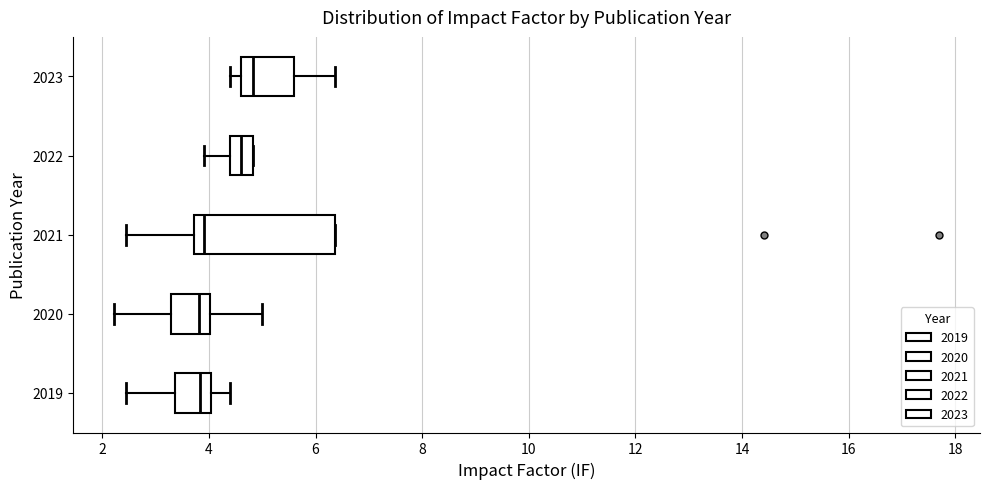

Reading bottom to top, transcribe this box plot: for each box, give where its median line is, the range the box spans, and where its two whiskers end, as read against the x-axis. The values are not printed on the chart, so give them approximately, as read against the axis.

2019: median 3.8, box 3.4 to 4.0, whiskers 2.4 to 4.4
2020: median 3.8, box 3.2 to 4.0, whiskers 2.2 to 5.0
2021: median 4.0, box 3.8 to 6.4, whiskers 2.4 to 6.4
2022: median 4.6, box 4.4 to 4.8, whiskers 4.0 to 4.8
2023: median 4.8, box 4.6 to 5.6, whiskers 4.4 to 6.4